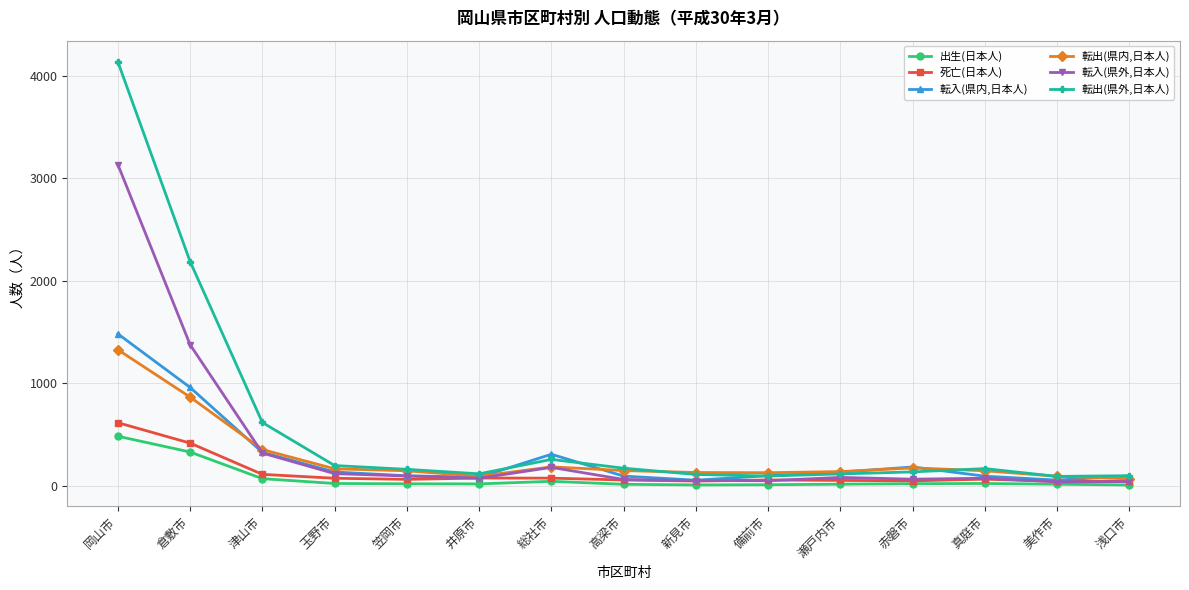

Is it true that 転入(県外,日本人) equals 1376 at 倉敷市?

True